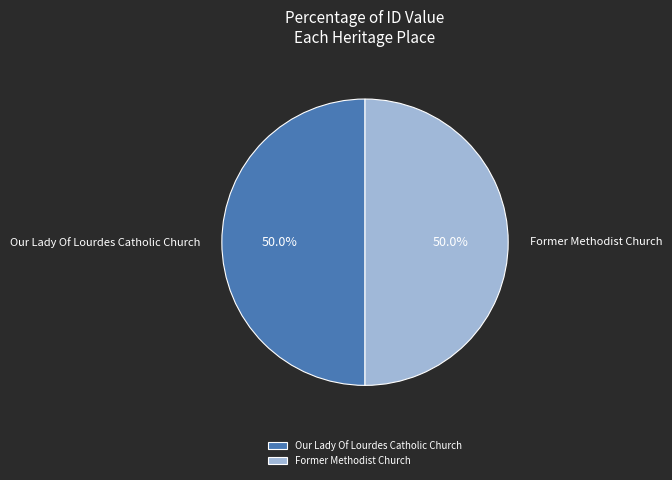

What is the ratio of the value at Our Lady Of Lourdes Catholic Church to the value at Former Methodist Church?

1.0